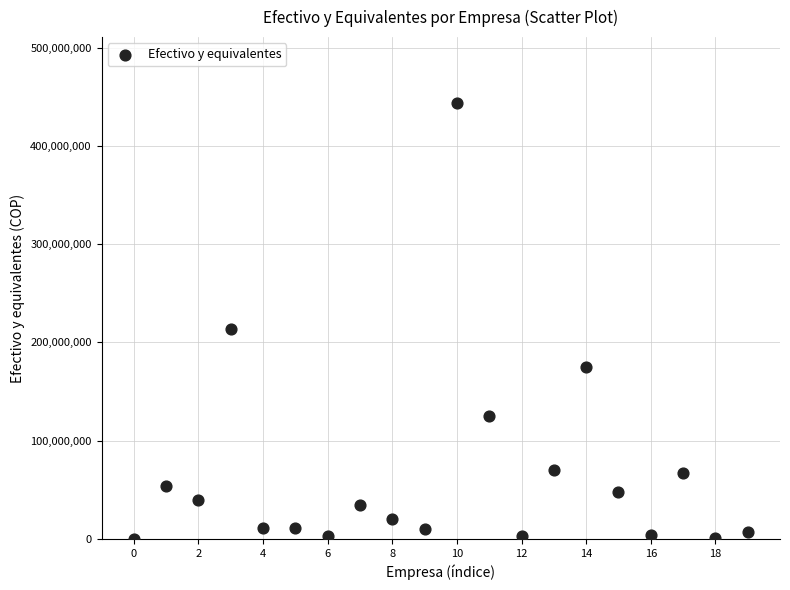

What Y value in the scatter plot is closest to 222001739?

214129860